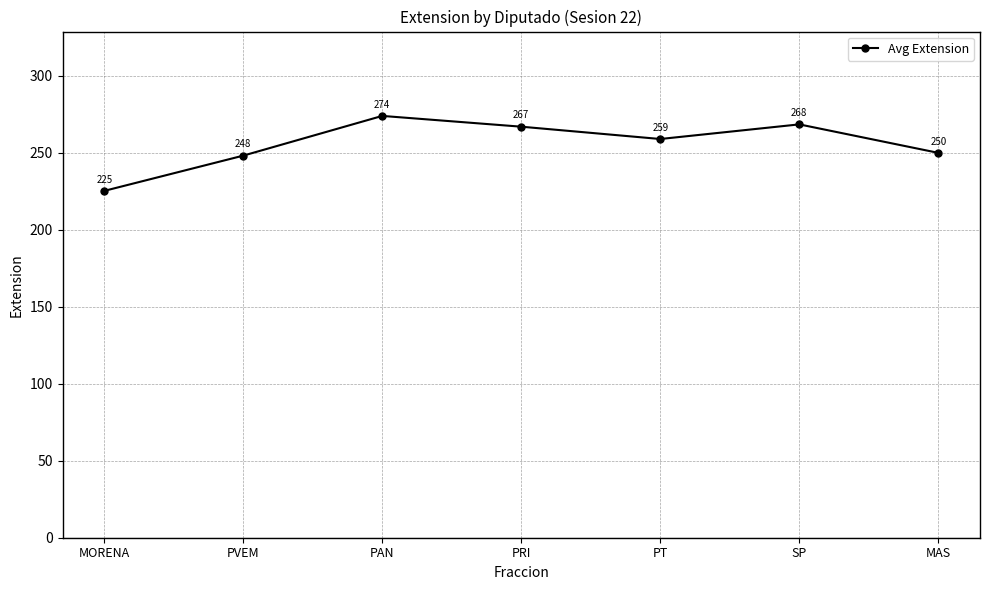

The value at PT is 259.0. True or false?

True